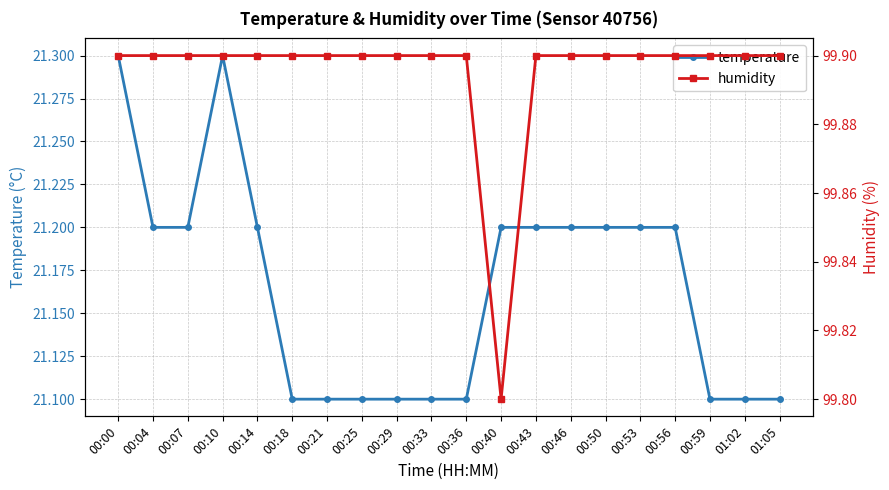

How many series are shown in this chart?

2